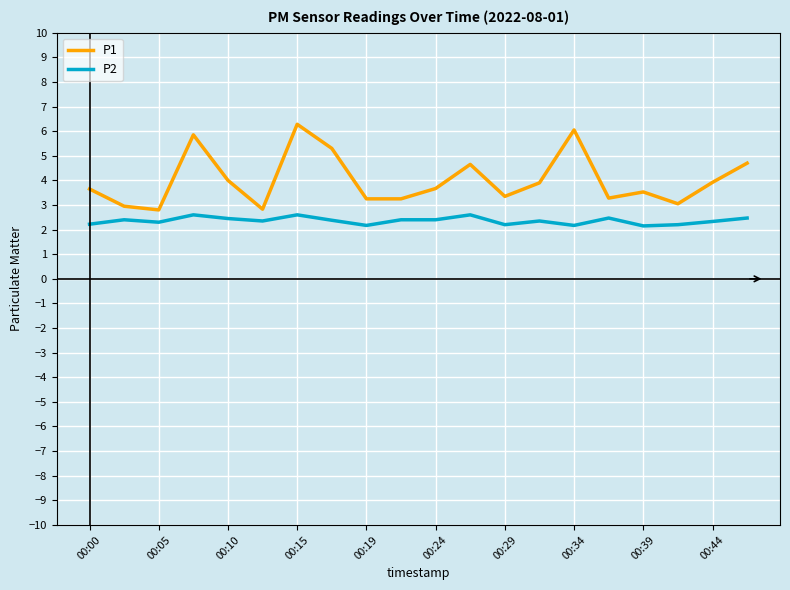

Which series has the widest spread of values?

P1